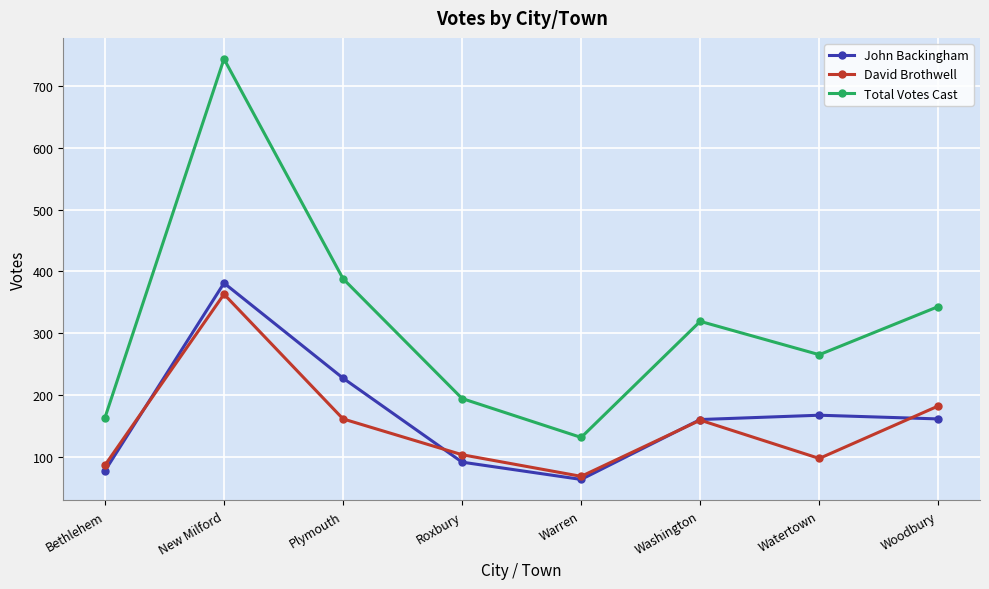

At which category does Total Votes Cast reach its first local valley?

Warren